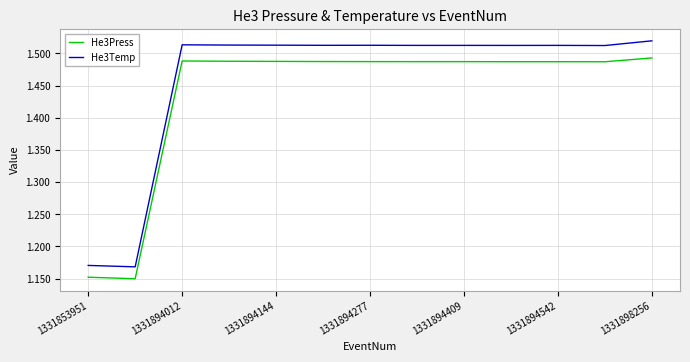

True or false: He3Press and He3Temp intersect in this chart.

False